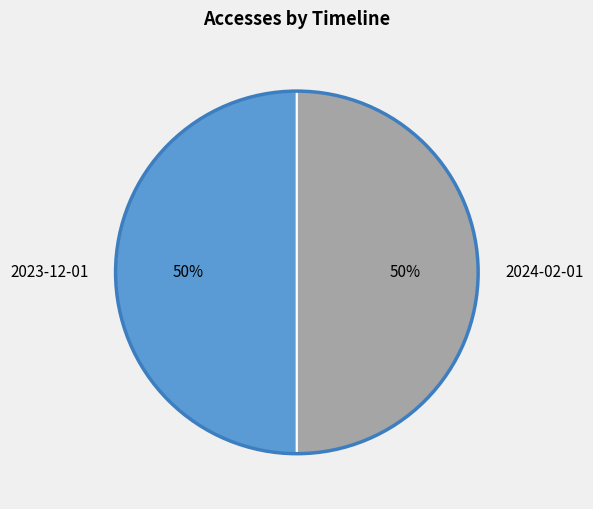

Is it true that 2024-02-01 is 50% of the pie?

True